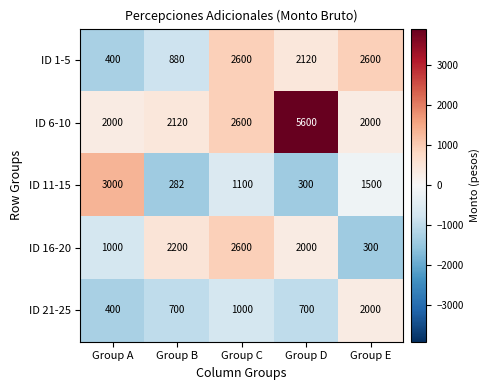

Which series has the largest range (max minus min)?

ID 6-10